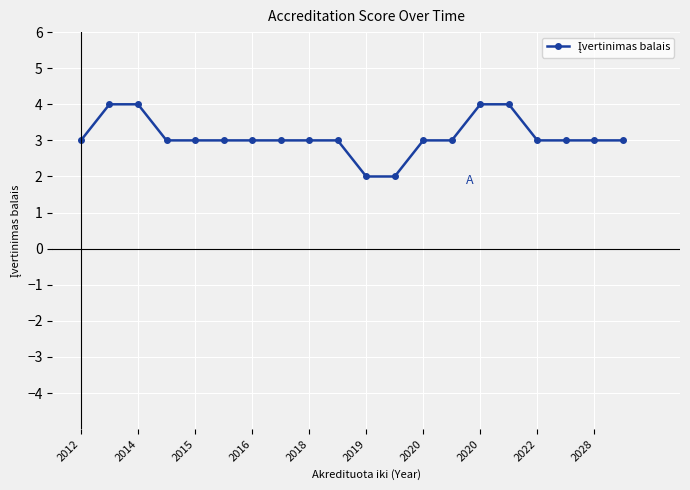

How many distinct data groups are displayed?

1